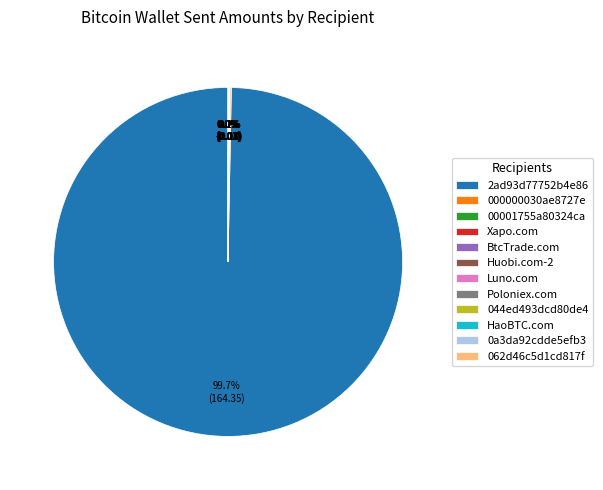

Which category has the biggest portion of the pie?

2ad93d77752b4e86